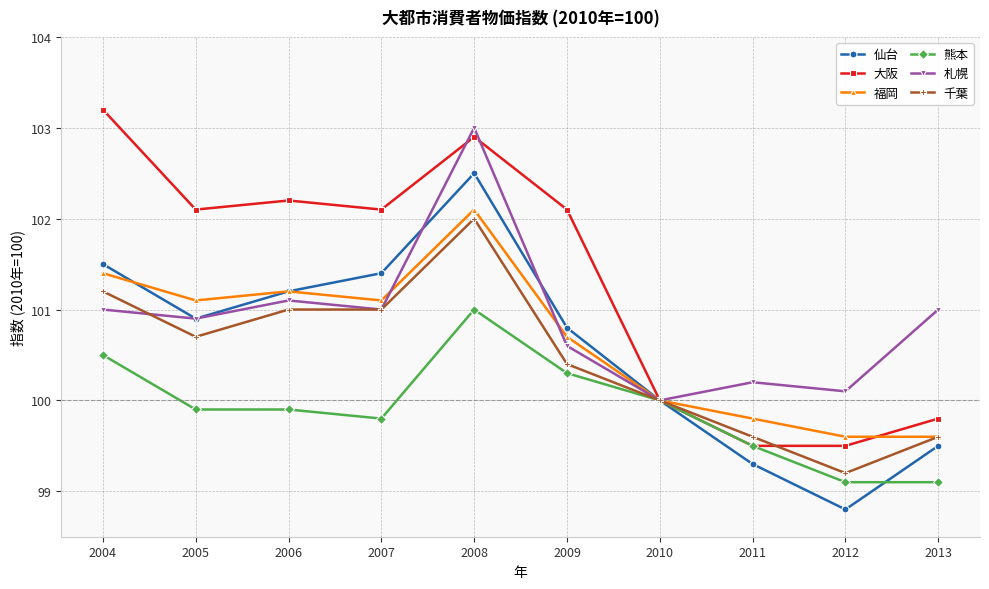

What is the smallest value displayed?

98.8